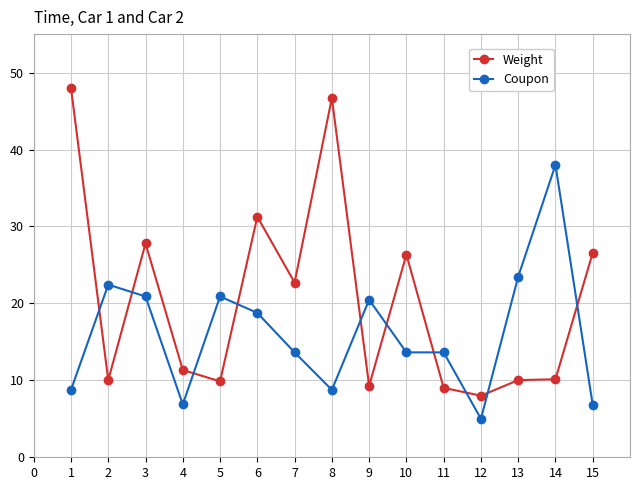

What is the difference between the Weight values at 13 and 9?

0.7